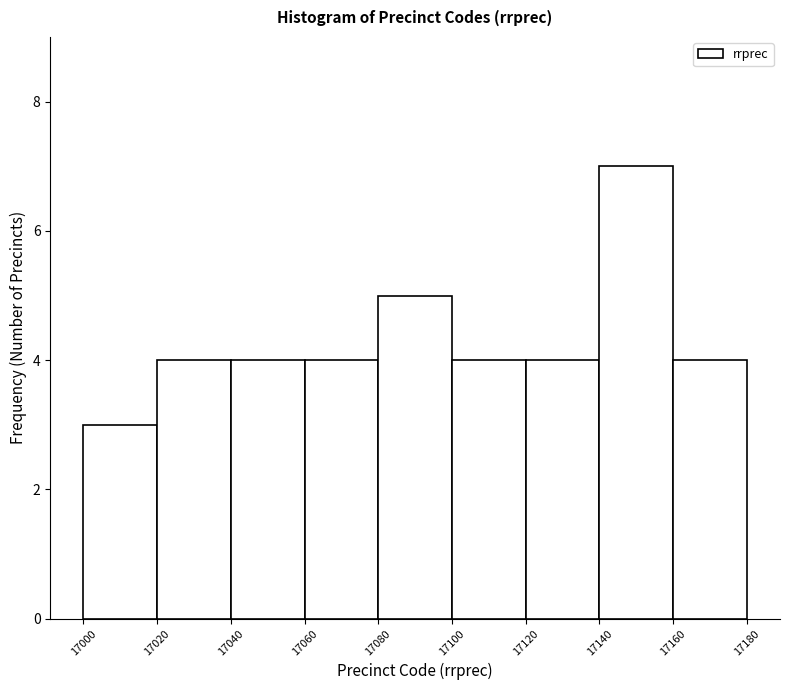

What is the height of the bar covering 17160 to 17180 on the x-axis? The values are not printed on the chart, so give them approximately, as read against the axis.

4